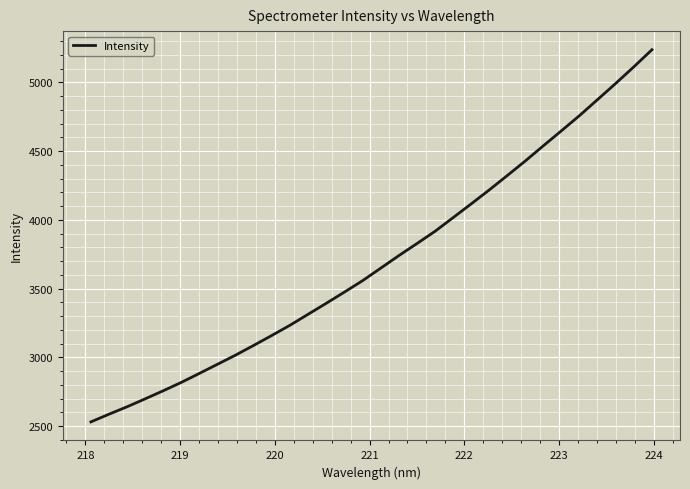

What is the sum of all values?

118521.0